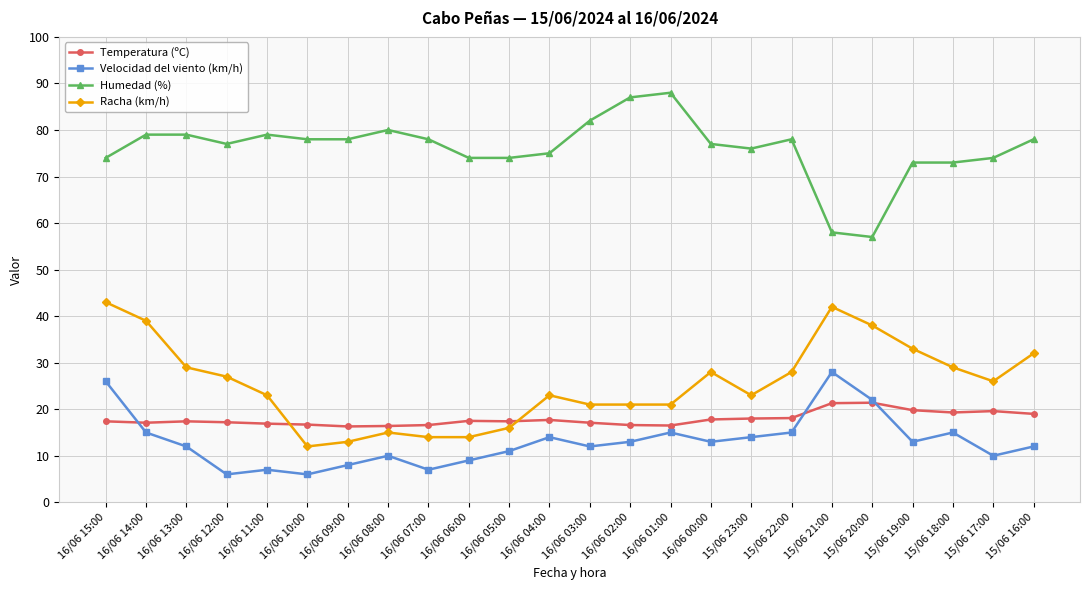

Between 16/06 15:00 and 16/06 07:00, which series saw the biggest shift?

Racha (km/h)